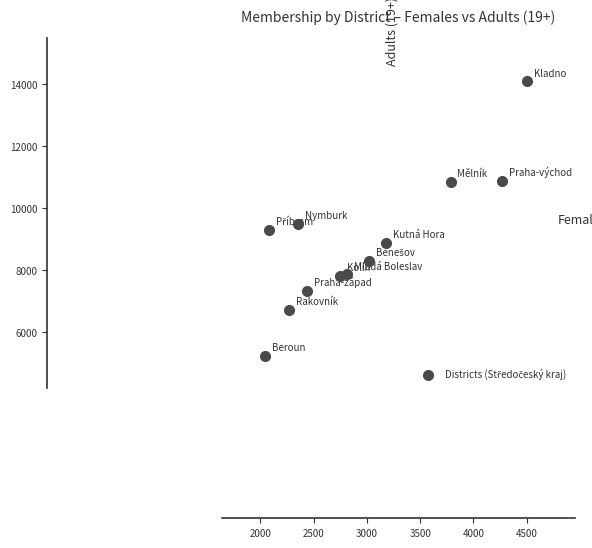

What Y value in the scatter plot is closest to 9665?

9488